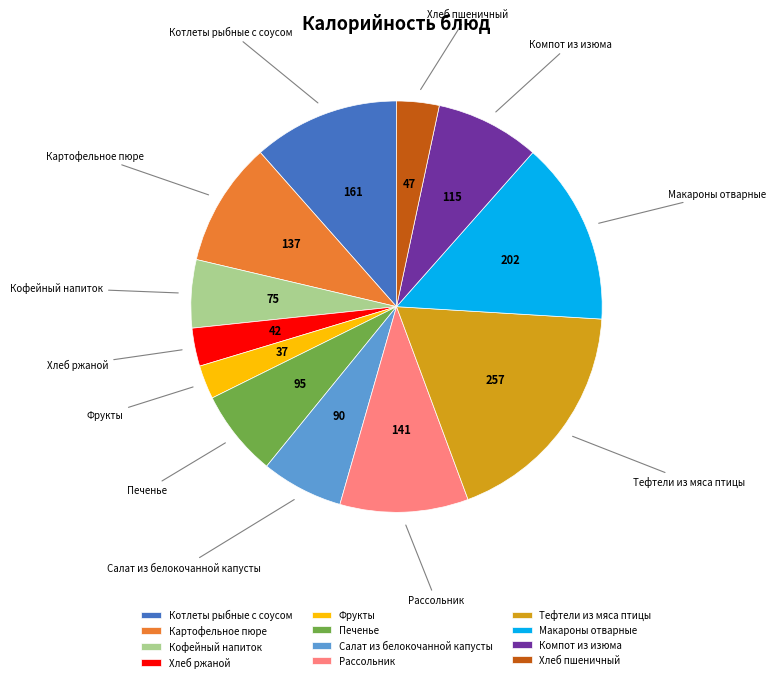

The Котлеты рыбные с соусом slice represents 12% of the pie. True or false?

True